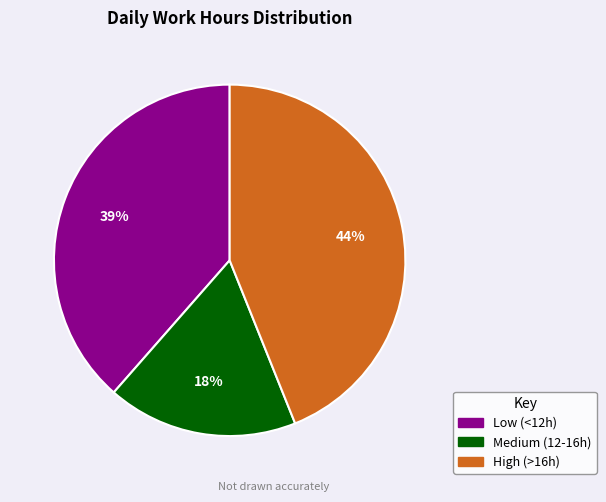

To the nearest percent, what is the average slice percentage?

33%